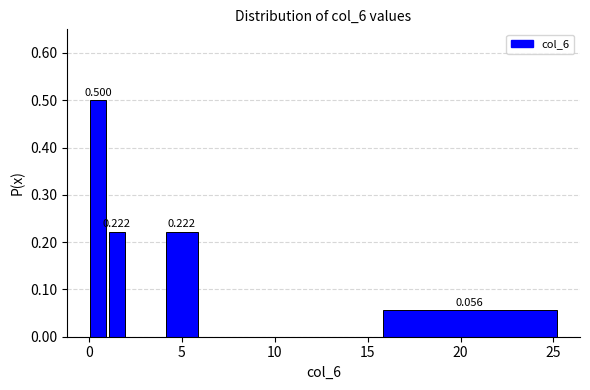

Read against the x-axis, roughly where is the centre of the tallest bar?

0.5